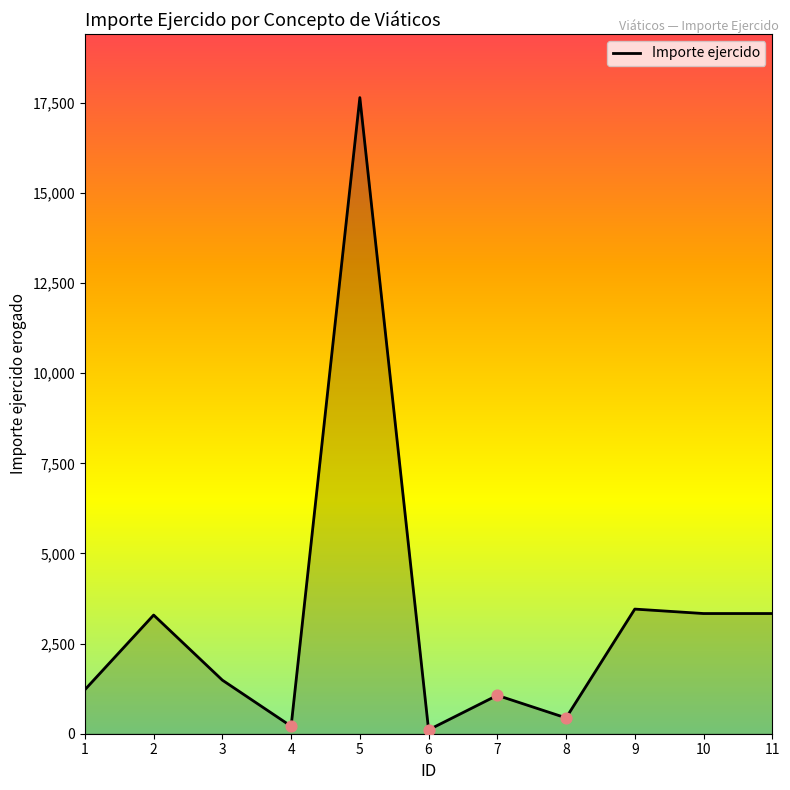

Approximately how many times larger is the value at 6 compared to 4?

0.5